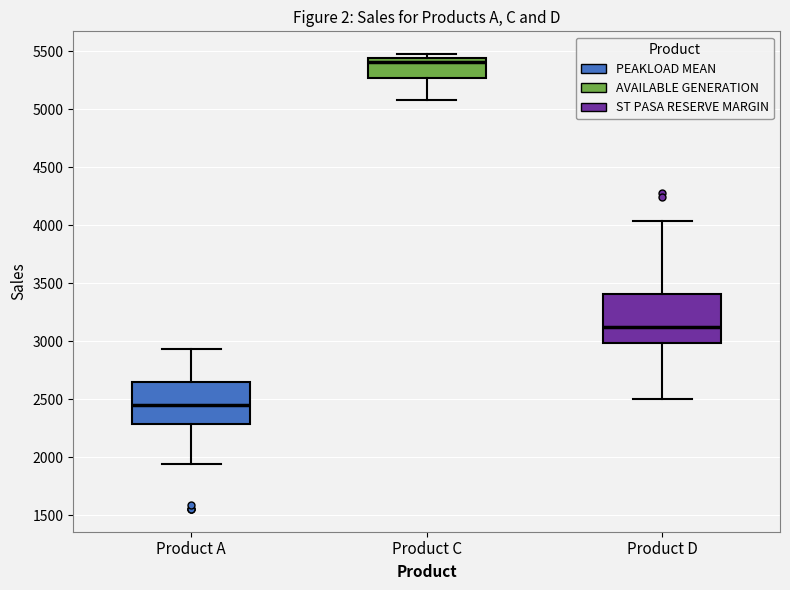

Which box's median line is the lowest?

Product A